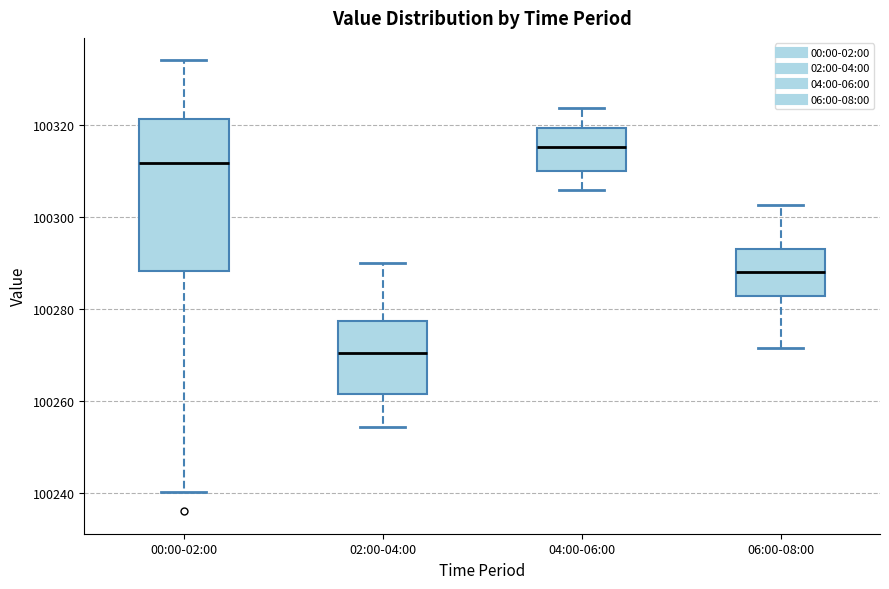

Comparing the boxes themselves (not the whiskers), which one is the tallest?

00:00-02:00